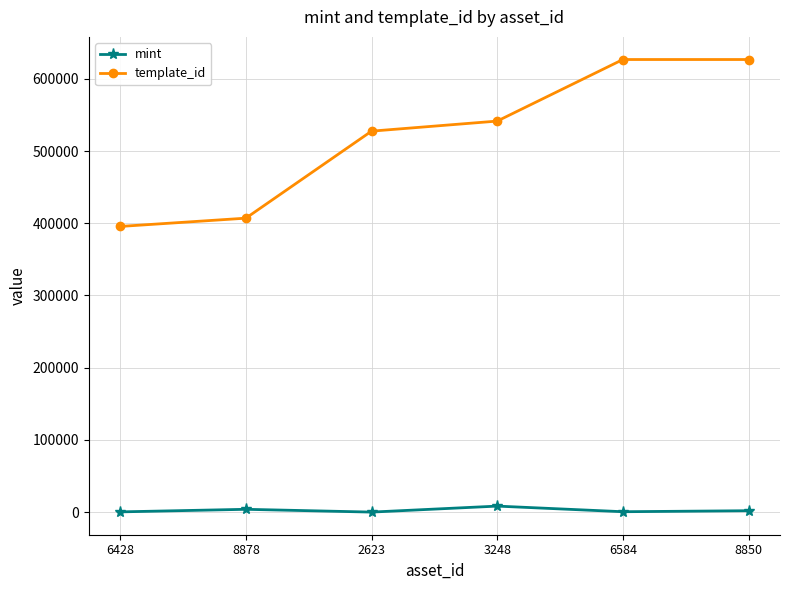

What is the greatest value displayed?

626718